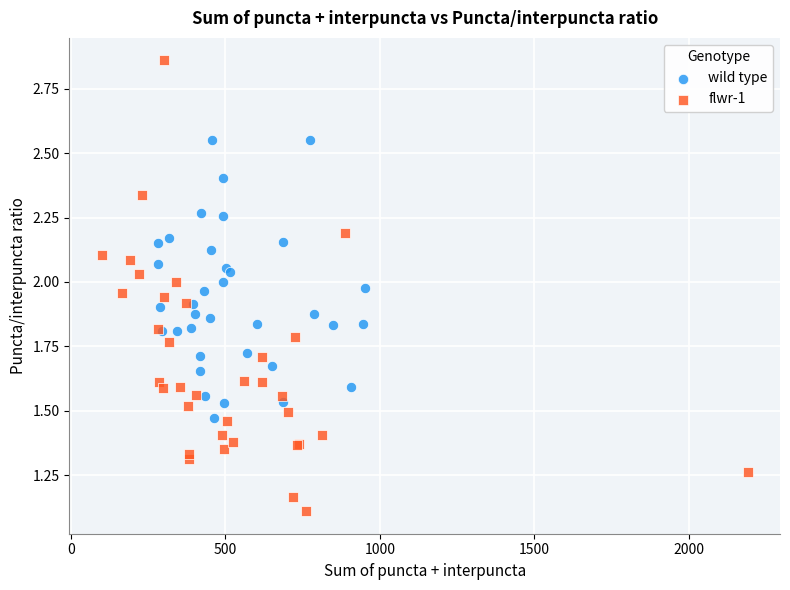

Which series has the largest Y range (max minus min)?

flwr-1